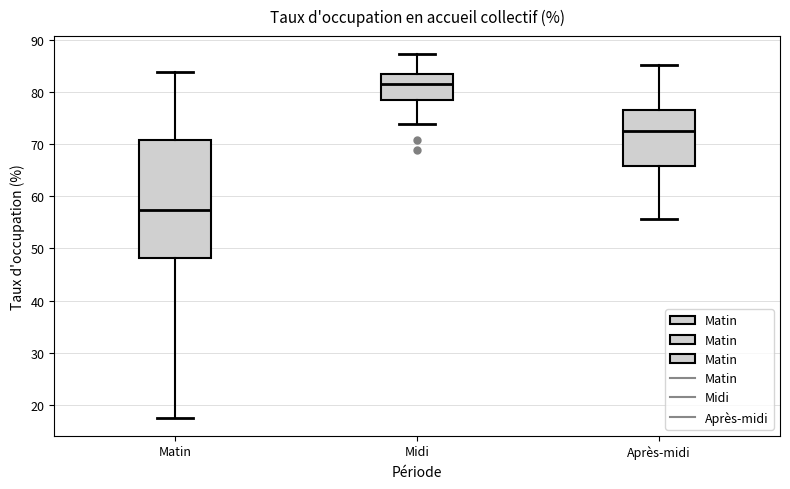

Where does the upper whisker of the box for Matin end on the y-axis? The values are not printed on the chart, so give them approximately, as read against the axis.

84